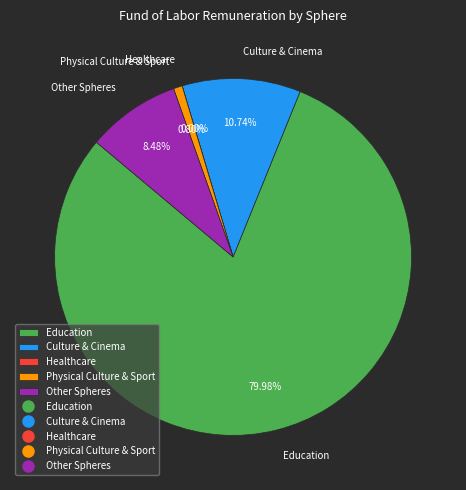

Between Physical Culture & Sport and Education, which is larger?

Education